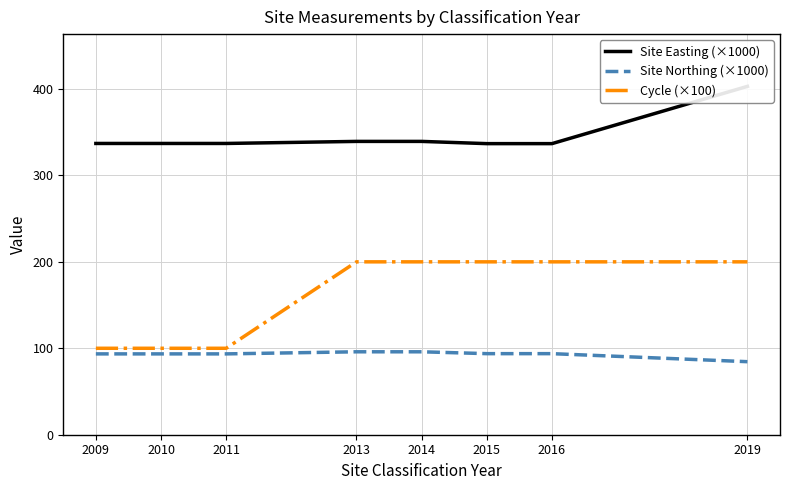

What are all the series names shown in the legend?

Site Easting (×1000), Site Northing (×1000), Cycle (×100)